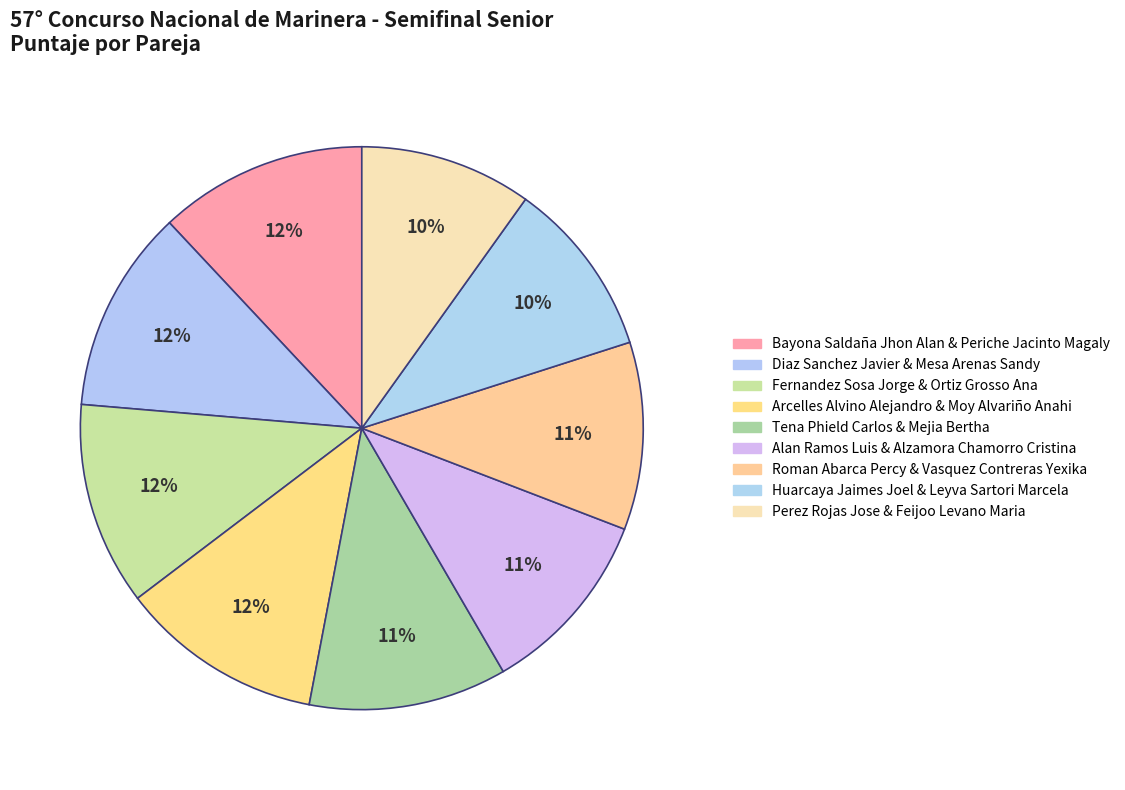

Rank the categories by value from highest to lowest.

Bayona Saldaña Jhon Alan & Periche Jacinto Magaly, Diaz Sanchez Javier & Mesa Arenas Sandy, Fernandez Sosa Jorge & Ortiz Grosso Ana, Arcelles Alvino Alejandro & Moy Alvariño Anahi, Tena Phield Carlos & Mejia Bertha, Alan Ramos Luis & Alzamora Chamorro Cristina, Roman Abarca Percy & Vasquez Contreras Yexika, Huarcaya Jaimes Joel & Leyva Sartori Marcela, Perez Rojas Jose & Feijoo Levano Maria